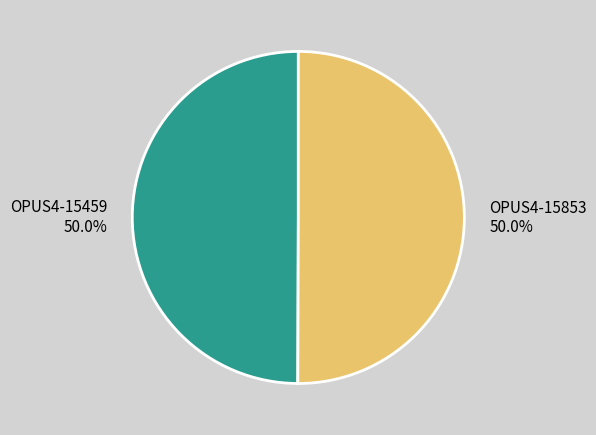

To the nearest percent, what is the average slice percentage?

50%